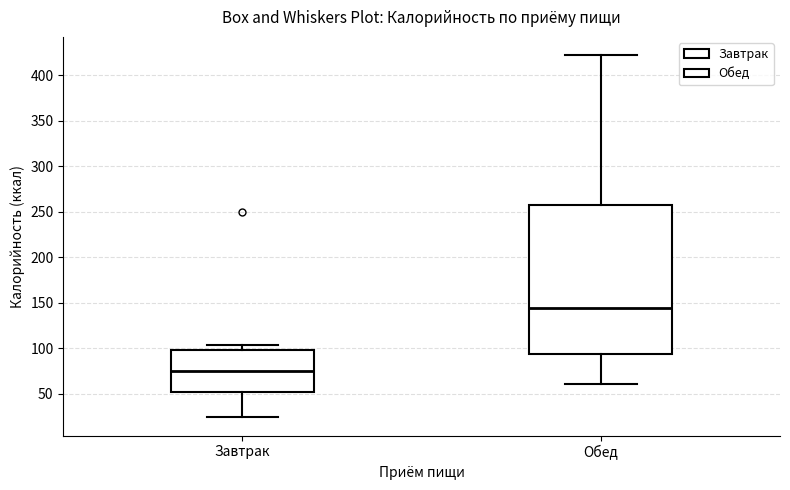

Which box has the lowest median line?

Завтрак